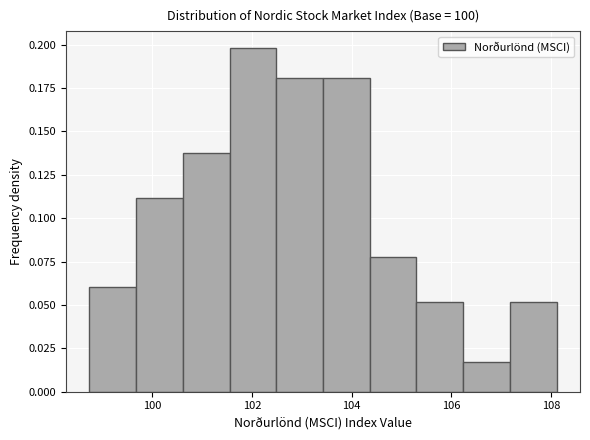

Which range on the x-axis has the tallest bar?

101.6 to 102.4